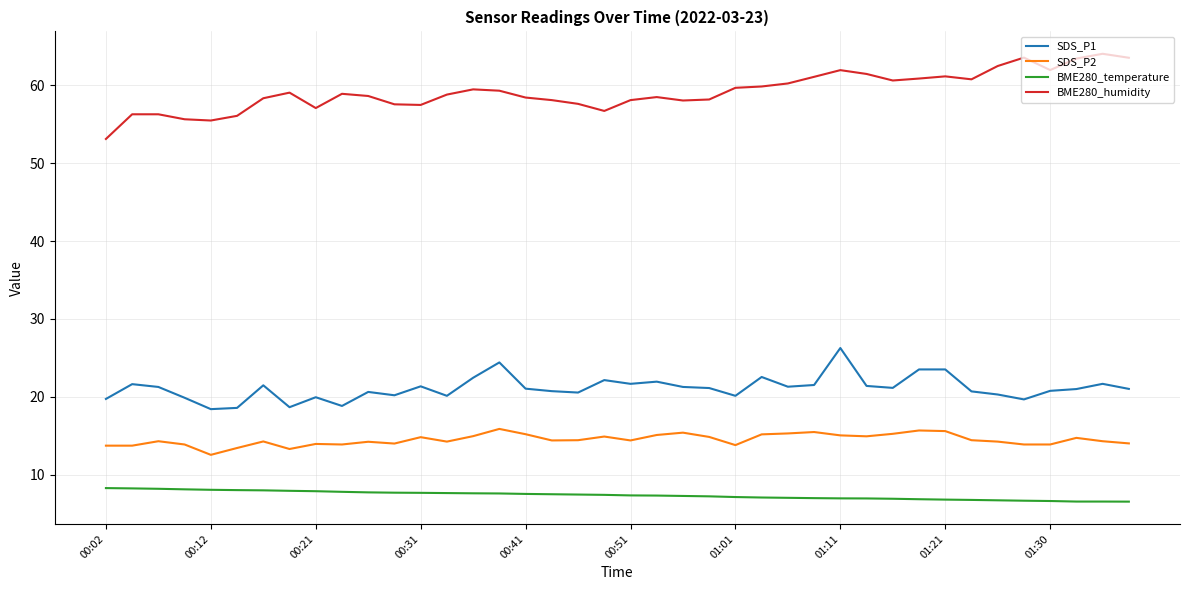

Which series has the largest total across all categories?

BME280_humidity